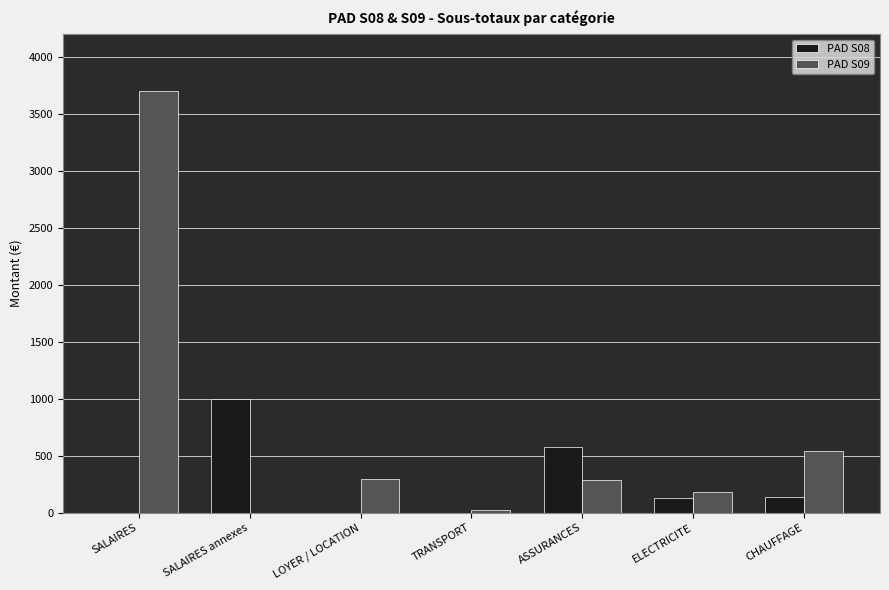

How many data points in PAD S09 are above 283?

4